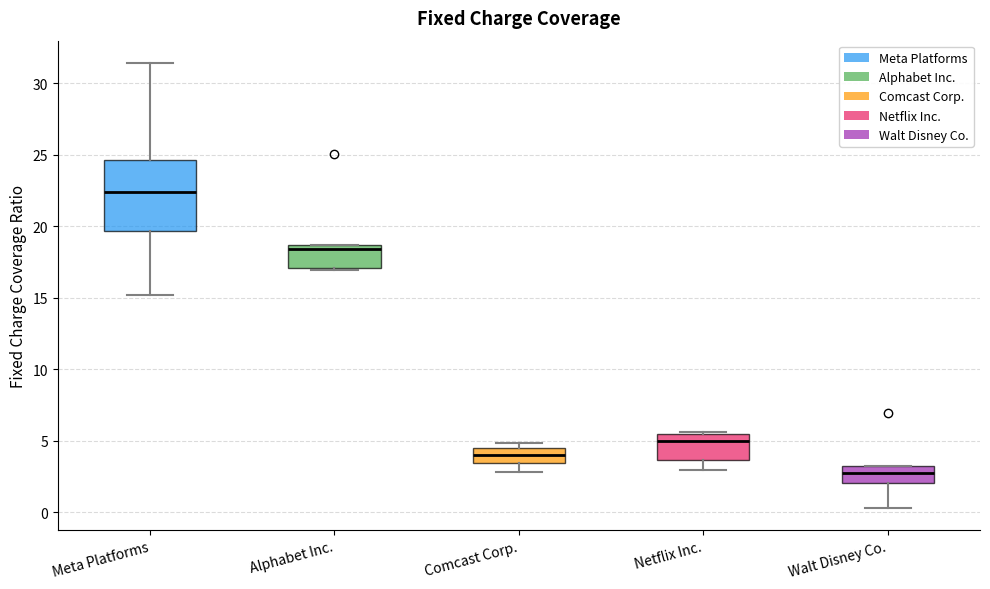

Where does the lower whisker of the box for Netflix Inc. end on the y-axis? The values are not printed on the chart, so give them approximately, as read against the axis.

3.0